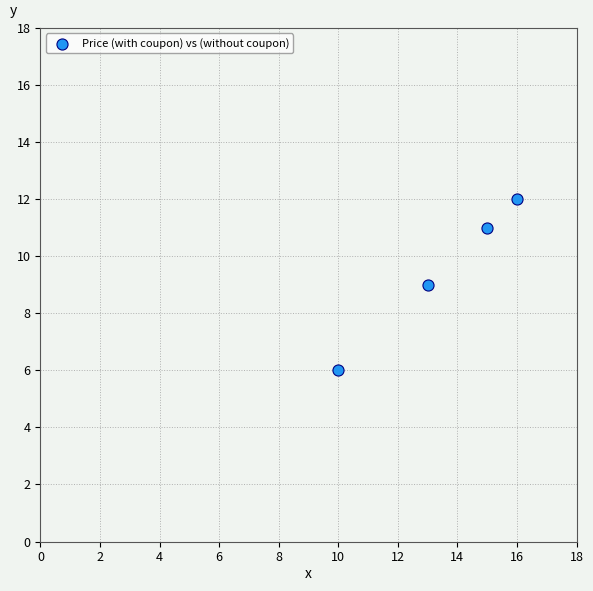

What is the range of Y values (max minus min)?

6